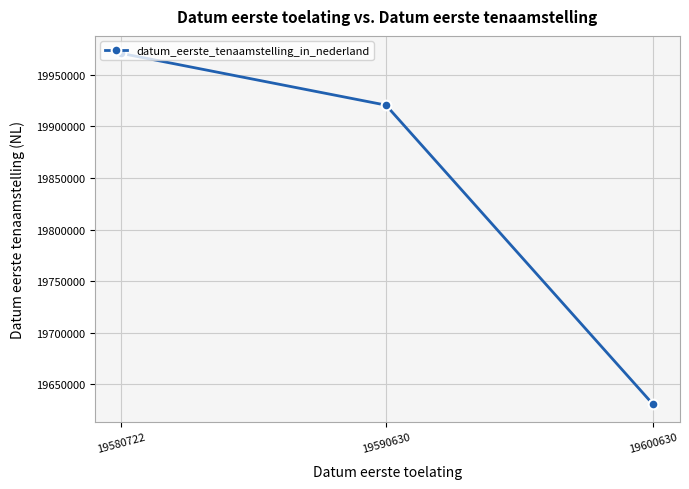

Read the value at 19590630, to the nearest 10.

19920730